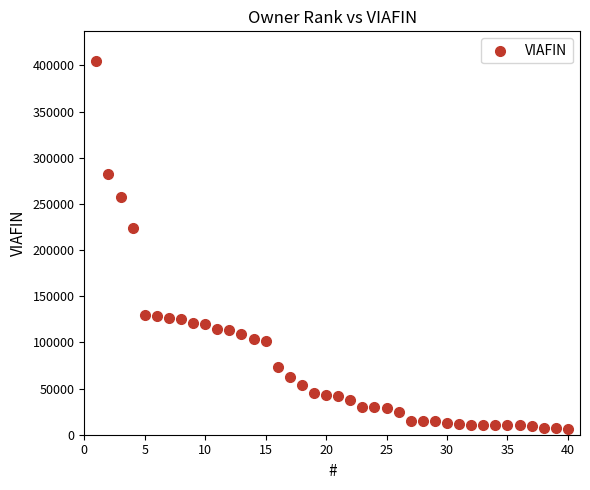

What is the range of Y values (max minus min)?

397951